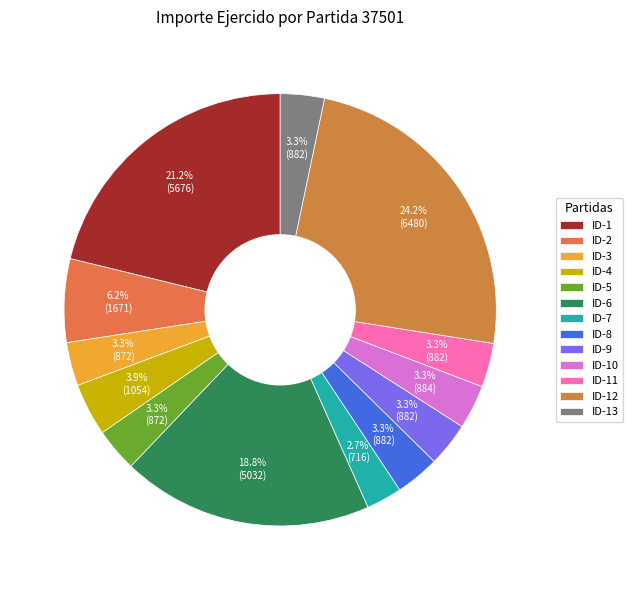

How many slices are in this pie chart?

13